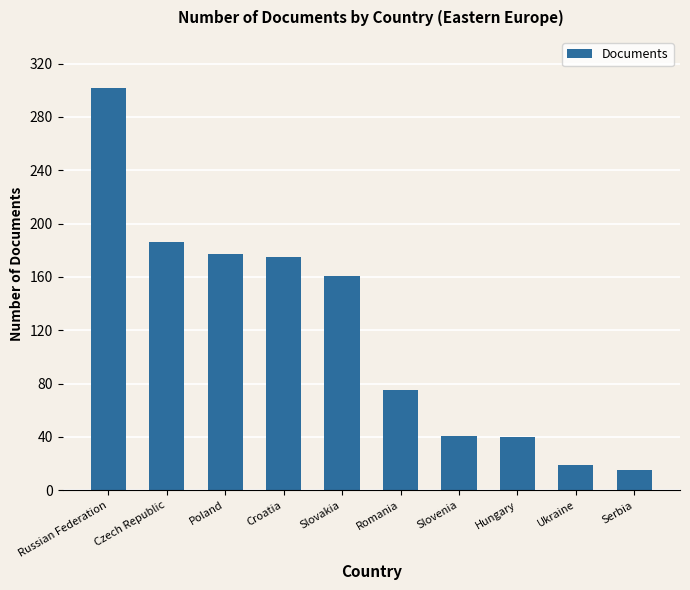

At which category does the chart reach its peak across all series?

Russian Federation